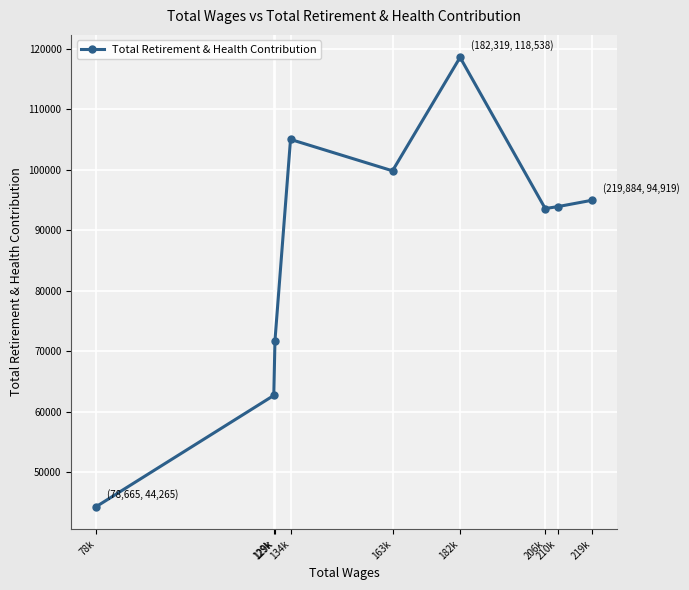

What is the sum of the values at 134k and 163k?

204759